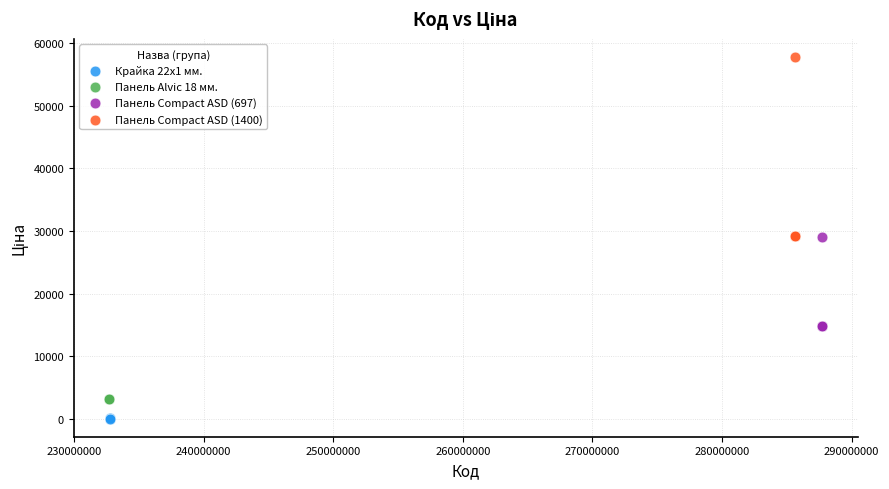

What are all the series names shown in the legend?

Крайка 22x1 мм., Панель Alvic 18 мм., Панель Compact ASD (697), Панель Compact ASD (1400)